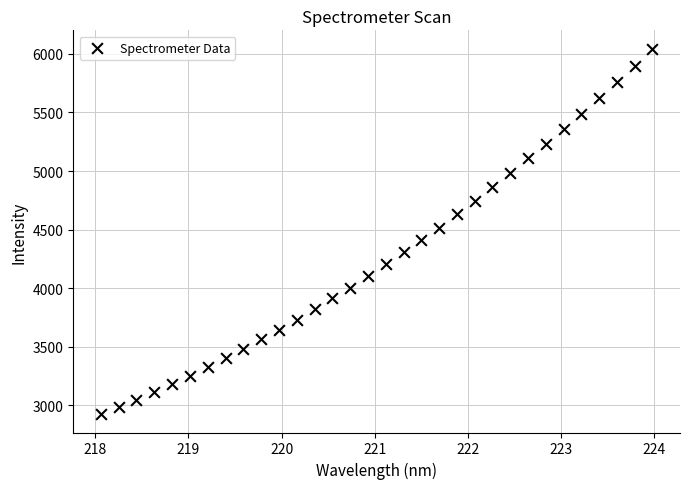

What is the range of Y values (max minus min)?

3121.0